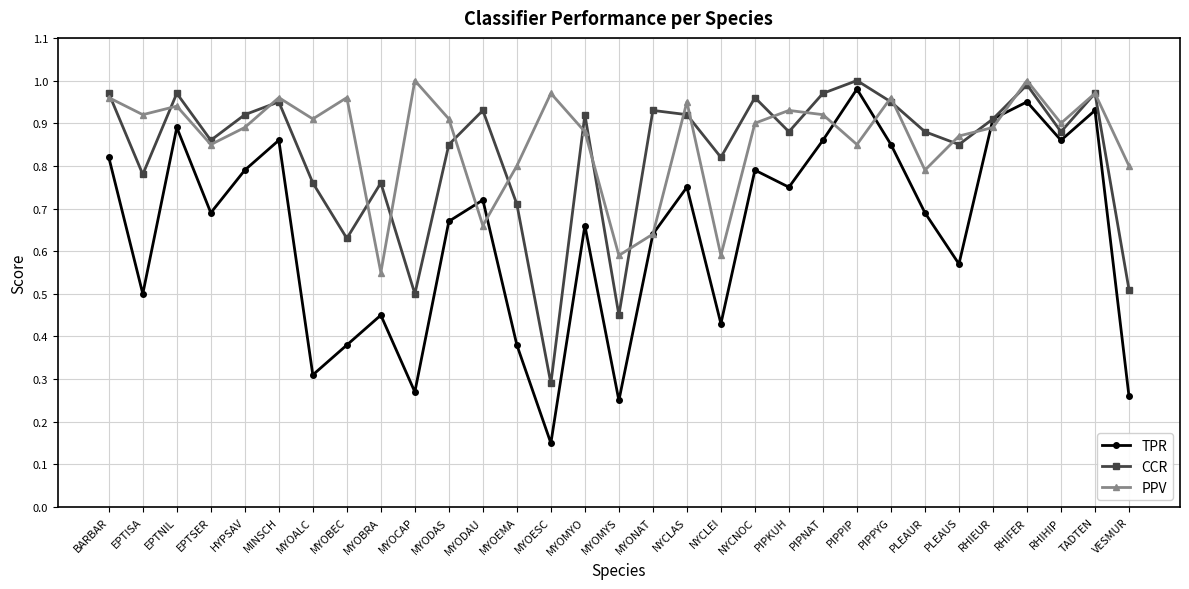

Is it true that TPR equals 0.8 at PIPKUH?

True